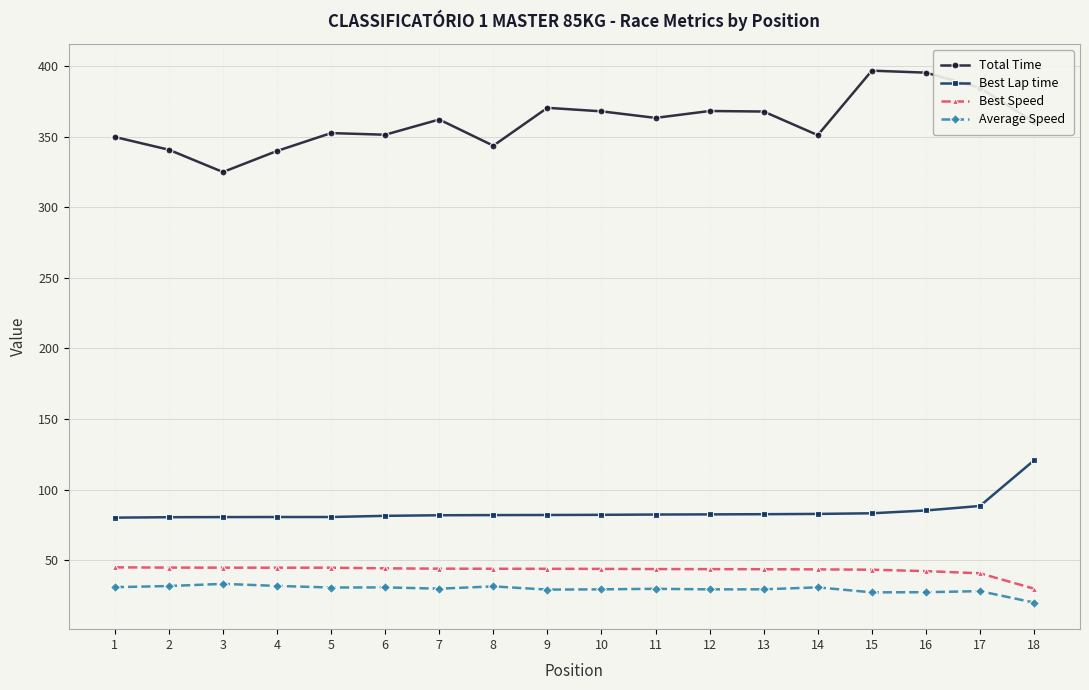

Which series has the widest spread of values?

Total Time